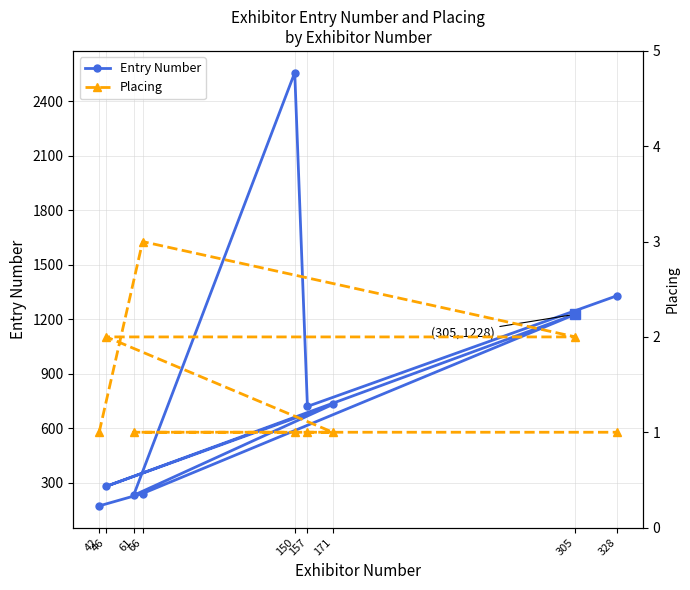

True or false: Entry Number and Placing cross at least once.

False